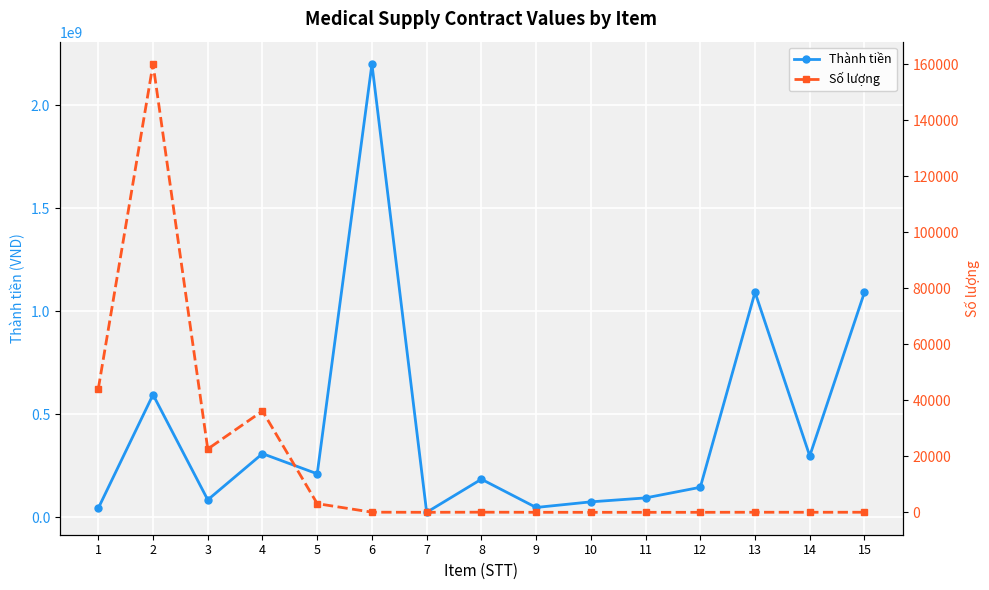

At which category is the sum across all series the highest?

6